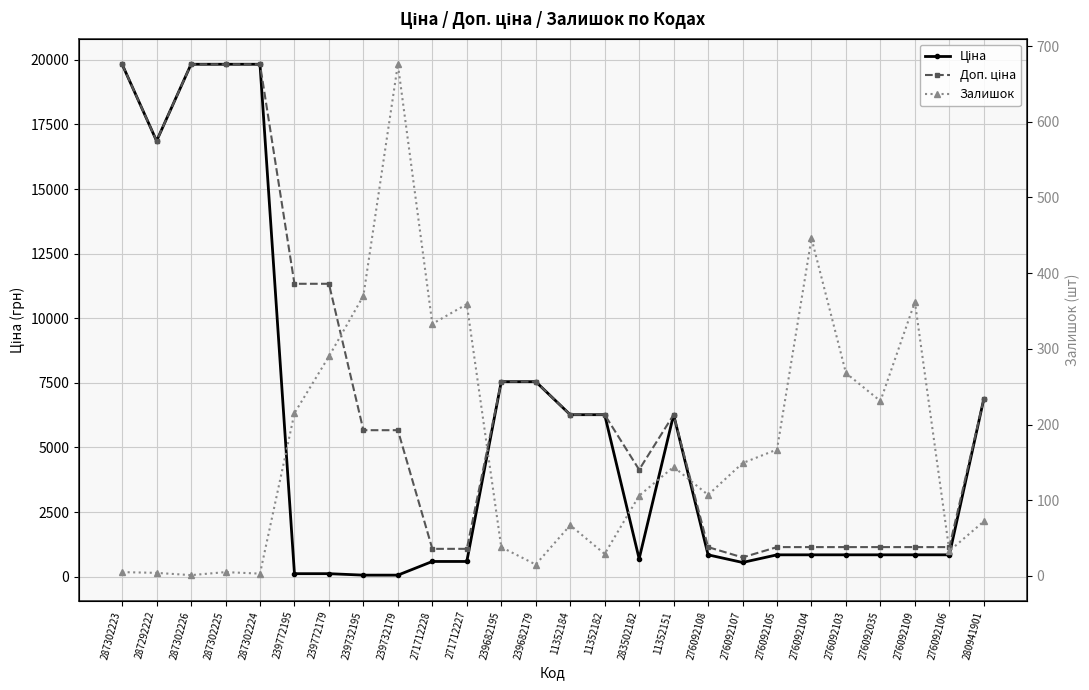

What are all the series names shown in the legend?

Ціна, Доп. ціна, Залишок